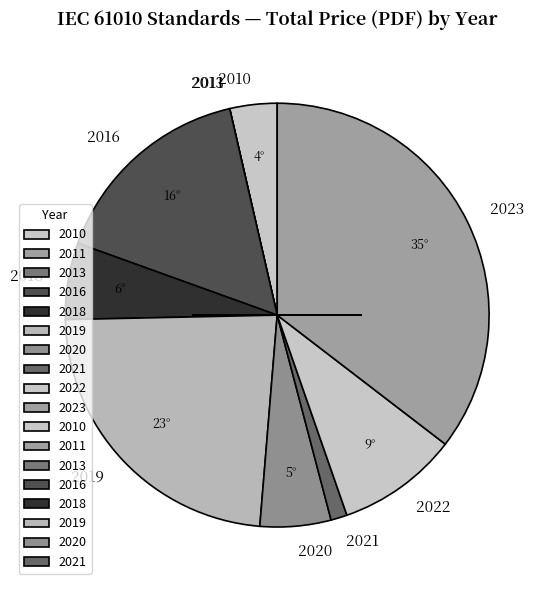

Do 2010 and 2022 together represent more than half of the pie?

No